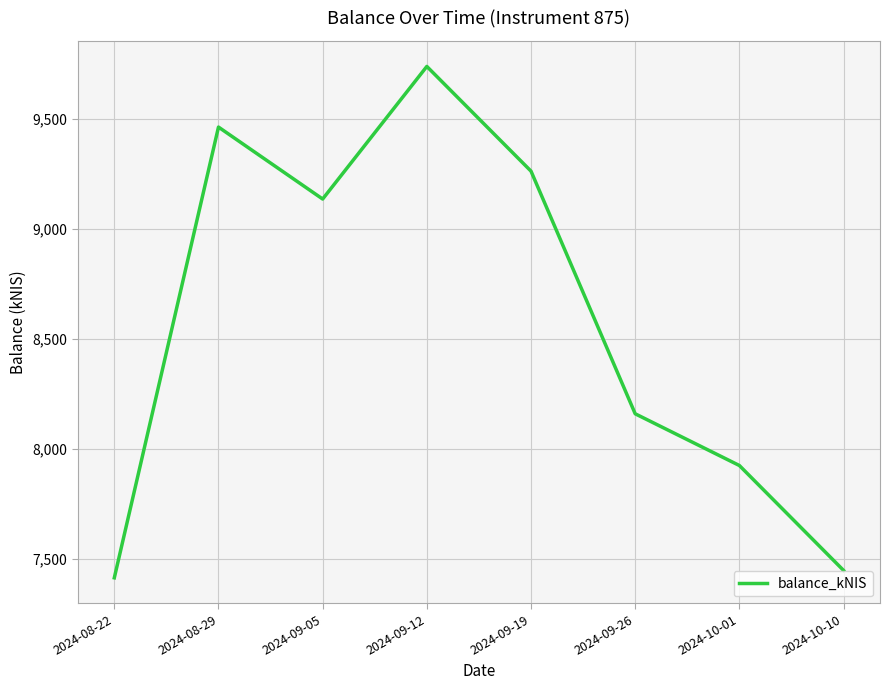

Is this an area chart (filled region under the line)?

No